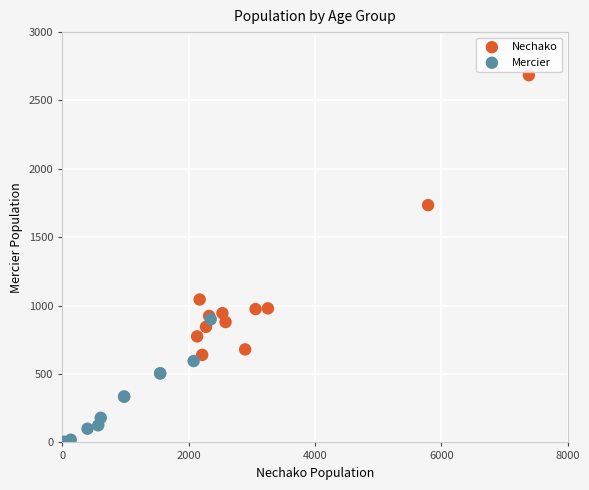

Which series reaches the minimum Y coordinate?

Mercier